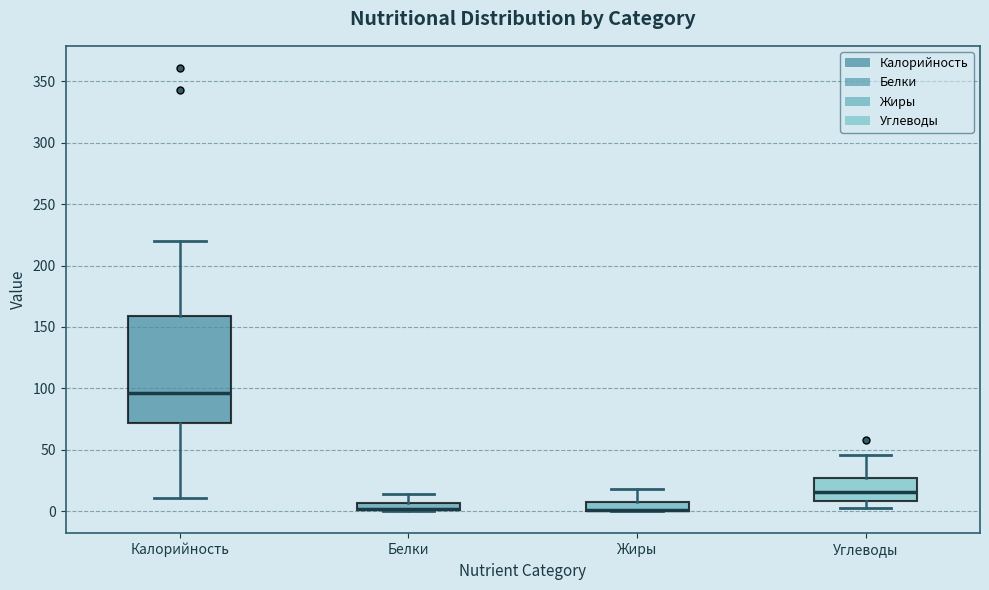

Which box is the tallest, from its lower edge to its upper edge?

Калорийность